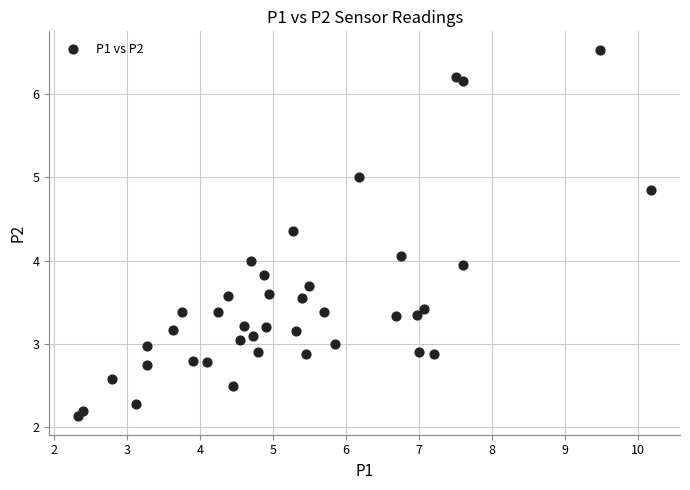

What is the range of X values (max minus min)?

7.8